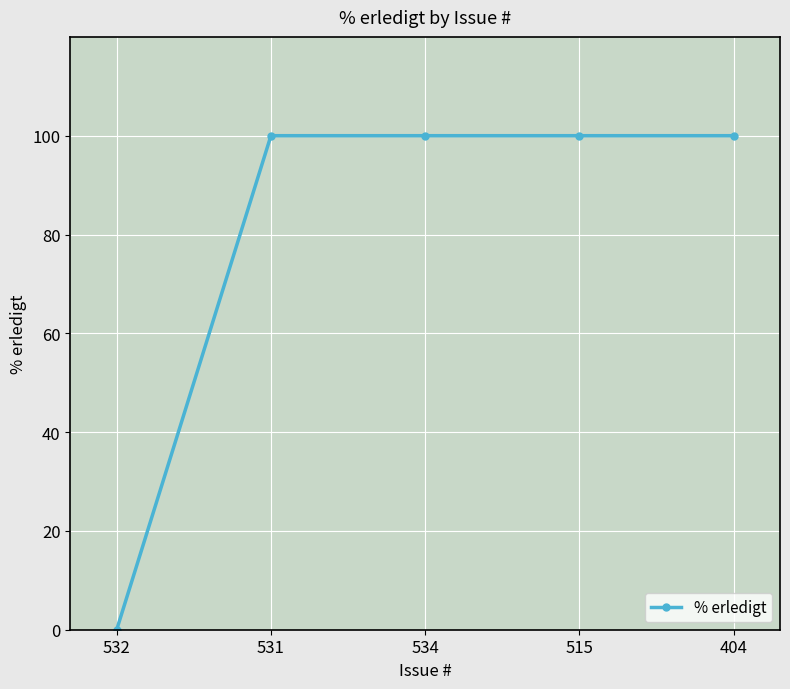

What is the ratio of the value at 404 to the value at 531?

1.0